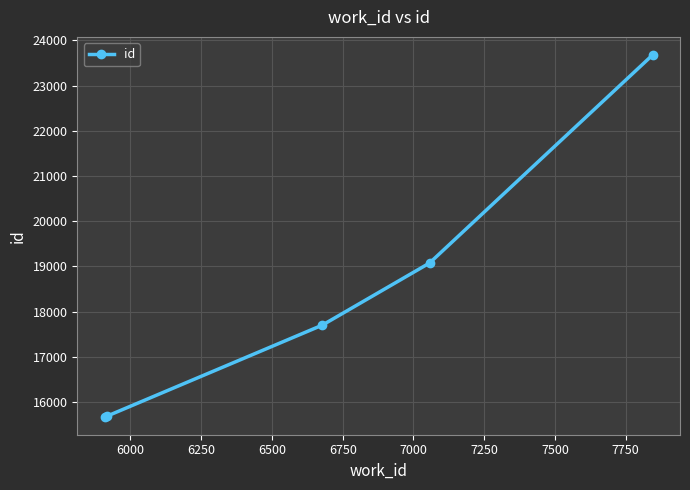

What is the value of the 4th point from the left?

19076